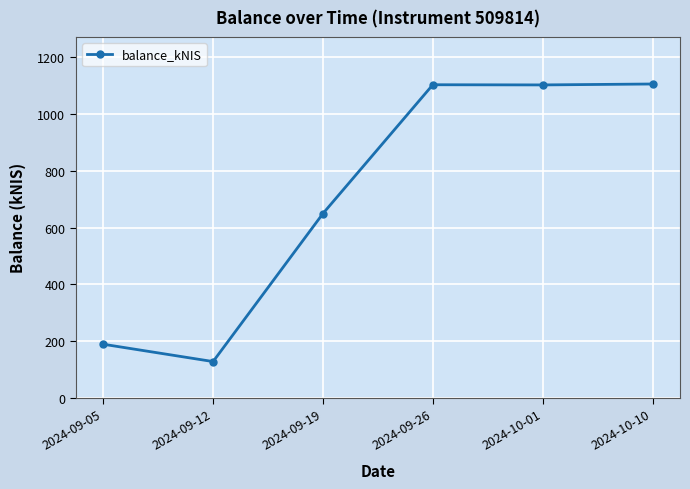

The value at 2024-09-26 is 1103.5. True or false?

True